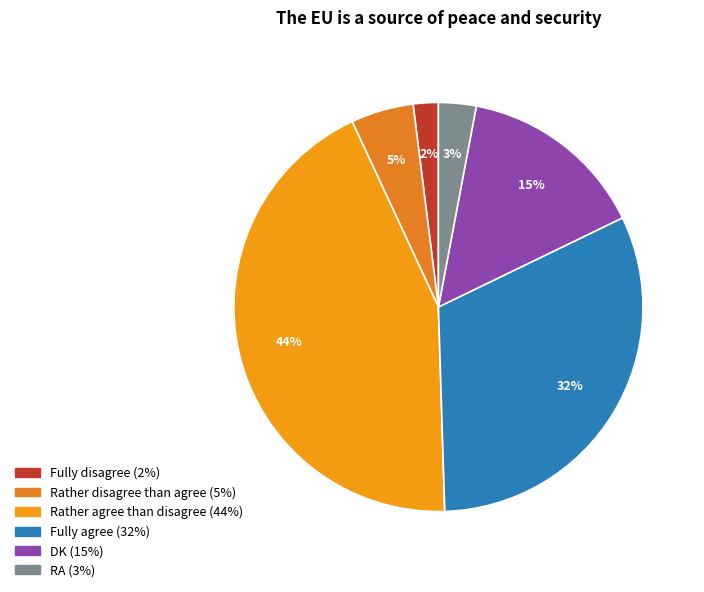

What is the smallest slice in the pie chart?

Fully disagree